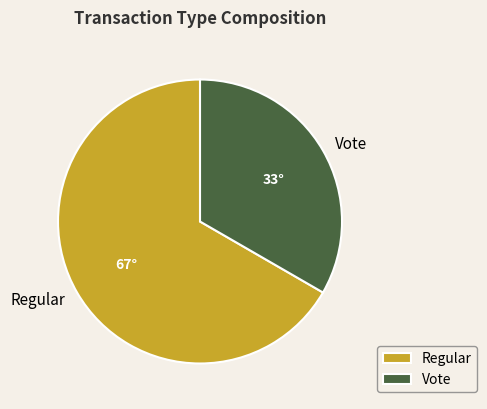

True or false: Vote accounts for 47% of the total.

False